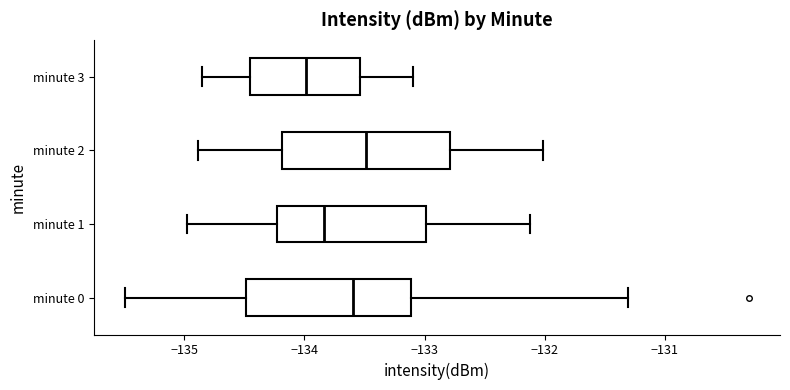

Which box has the furthest to the left median line?

minute 3